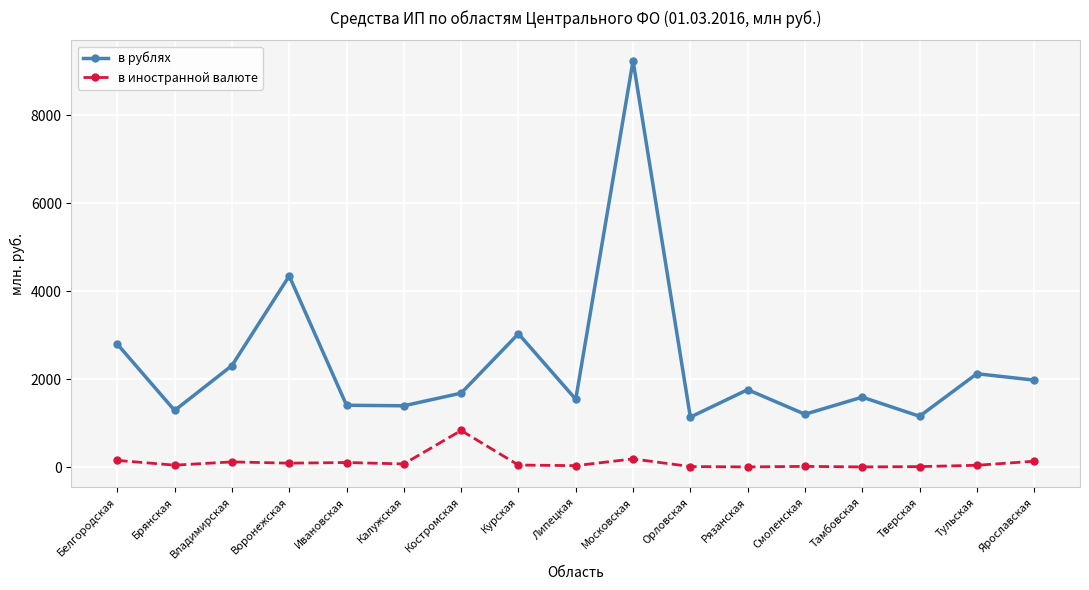

At which category is the sum across all series the highest?

Московская